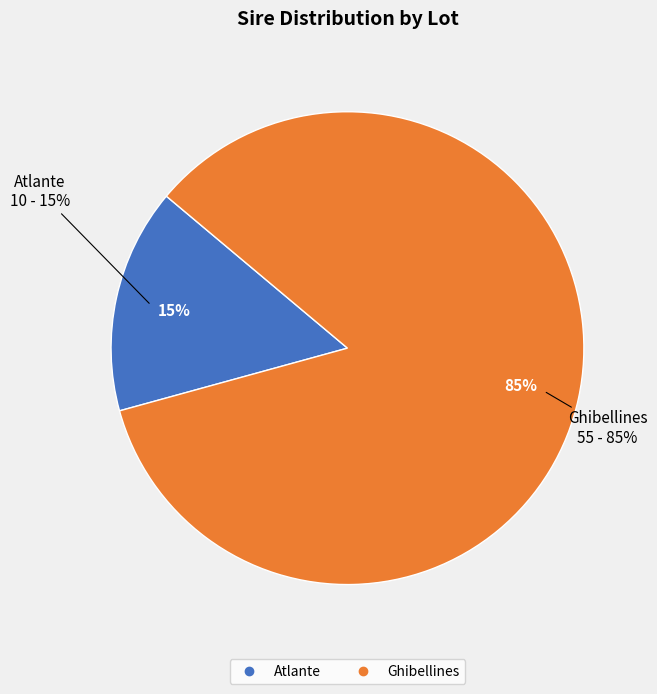

What is the change in value from Atlante to Ghibellines?

+45